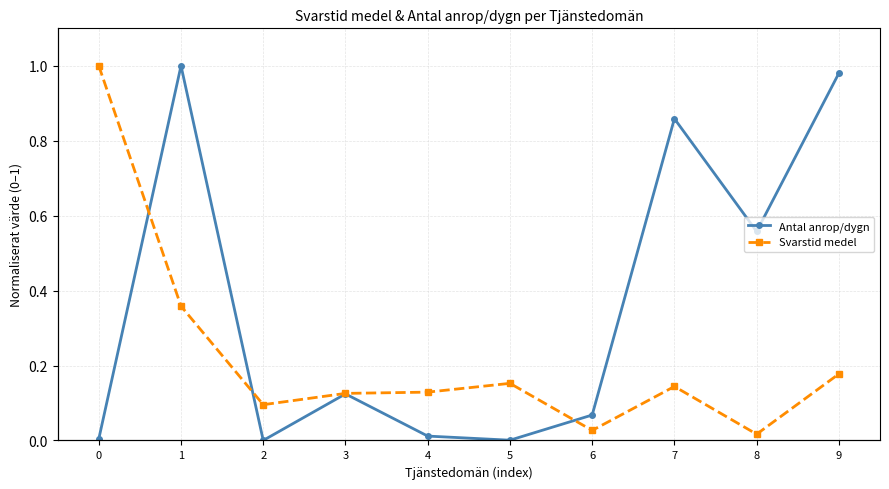

Does the chart have visible grid lines?

Yes